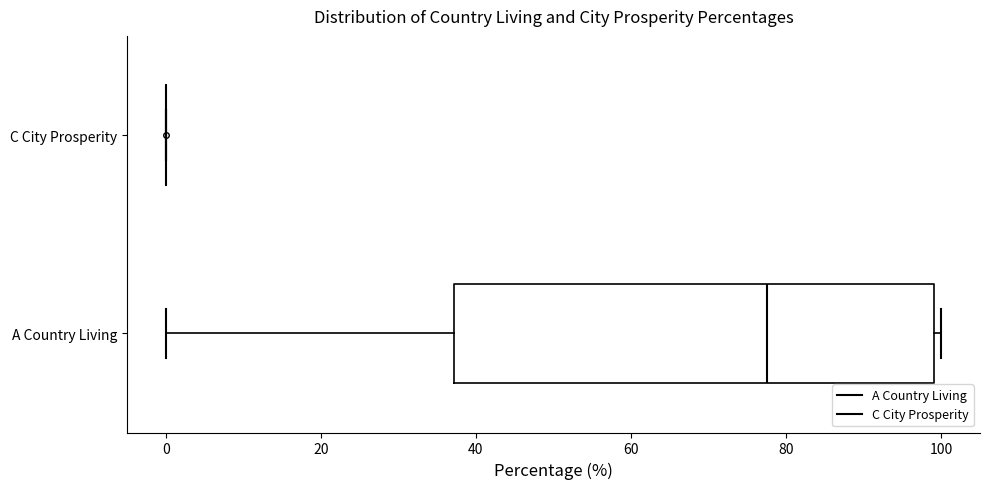

Reading bottom to top, read every box against the x-axis: the position of its median line, the range the box covers, and the ends of its whiskers. The values are not printed on the chart, so give them approximately, as read against the axis.

A Country Living: median 78, box 38 to 100, whiskers 0 to 100 (just right of the box's right edge)
C City Prosperity: box collapsed to a line at 0, whiskers 0 to 0